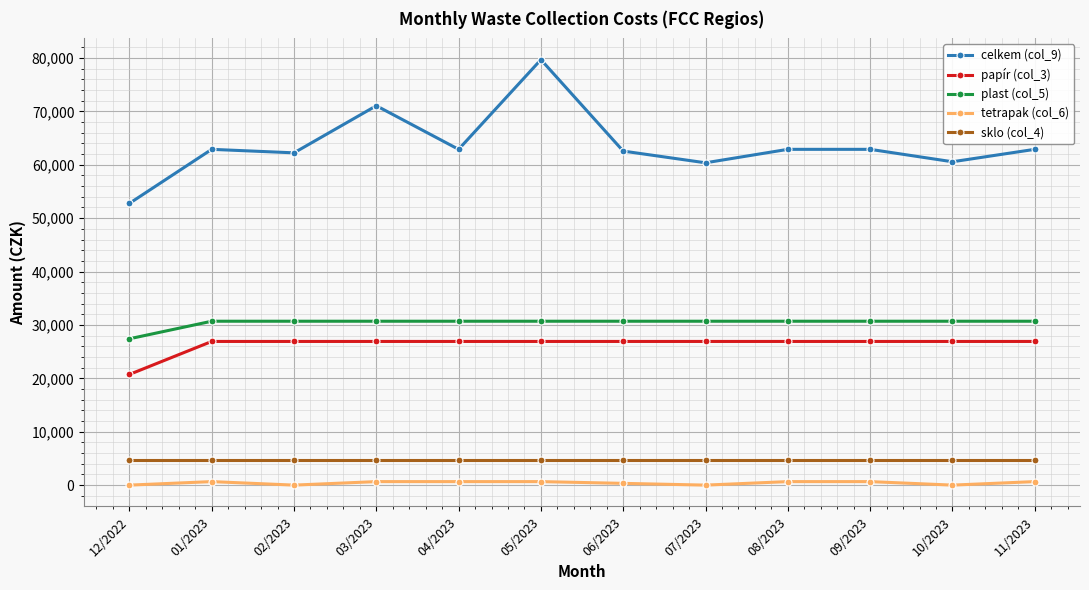

At 05/2023, list the series in order from largest to smallest.

celkem (col_9), plast (col_5), papír (col_3), sklo (col_4), tetrapak (col_6)